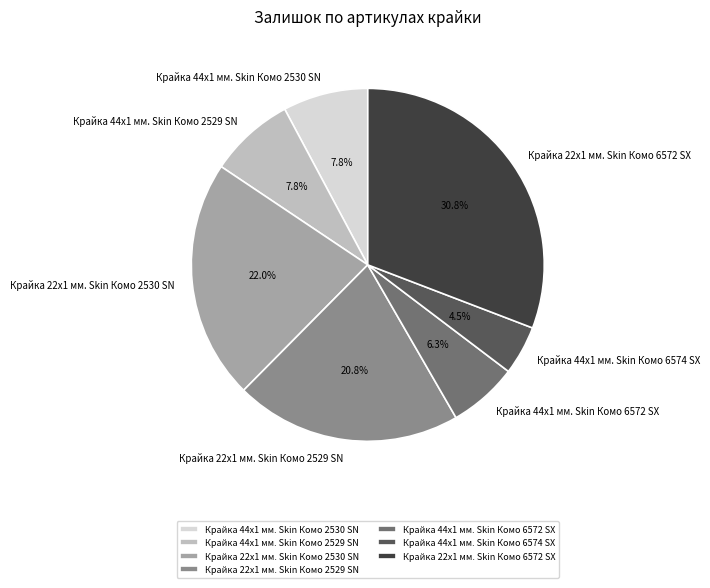

Which category has the biggest portion of the pie?

Крайка 22x1 мм. Skin Комо 6572 SX